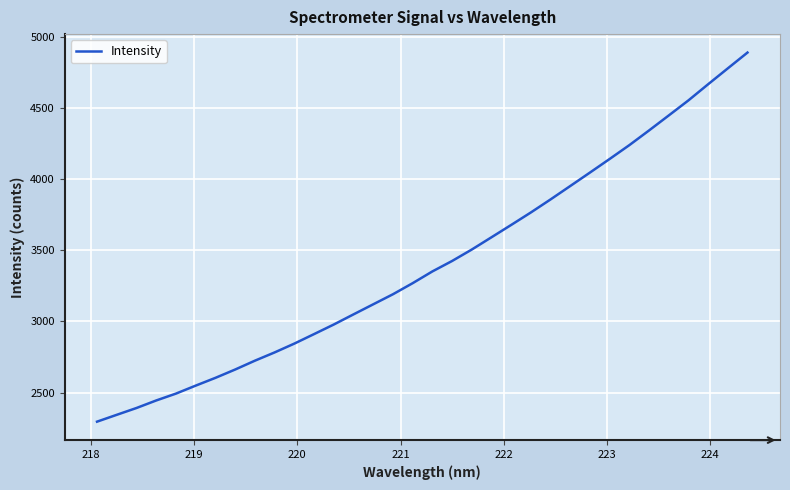

What is the difference between the maximum and minimum values?

2591.7